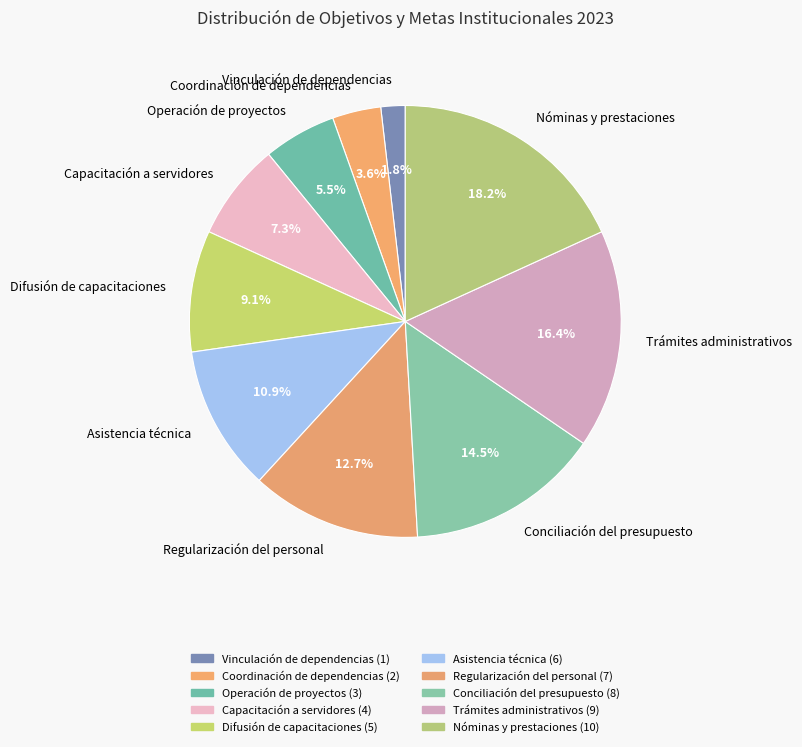

To the nearest percent, what is the average slice percentage?

10%